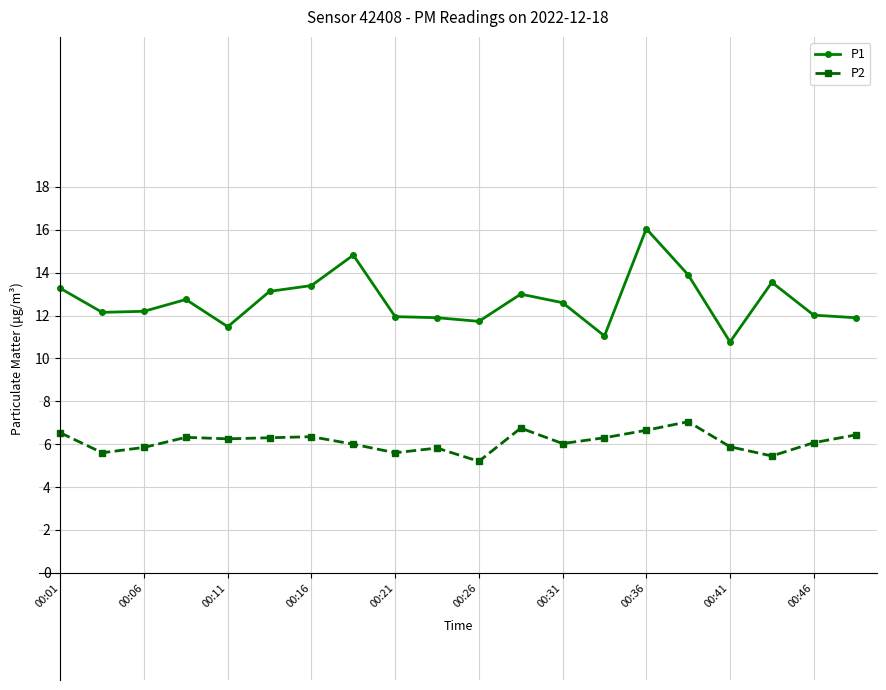

List the series in order of their peak value, highest first.

P1, P2